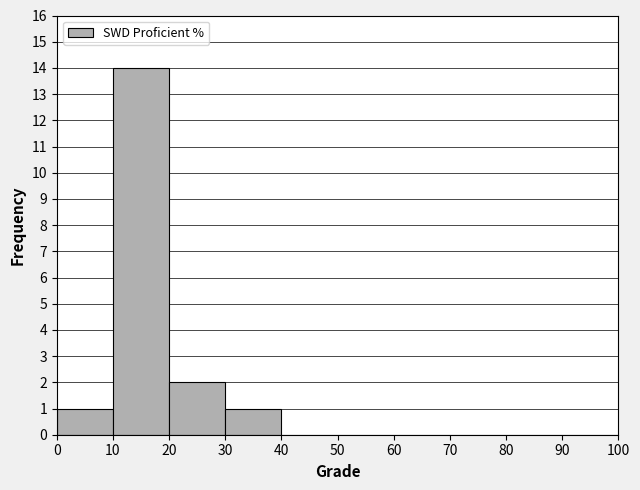

What is the height of the bar covering 20 to 30 on the x-axis? The values are not printed on the chart, so give them approximately, as read against the axis.

2